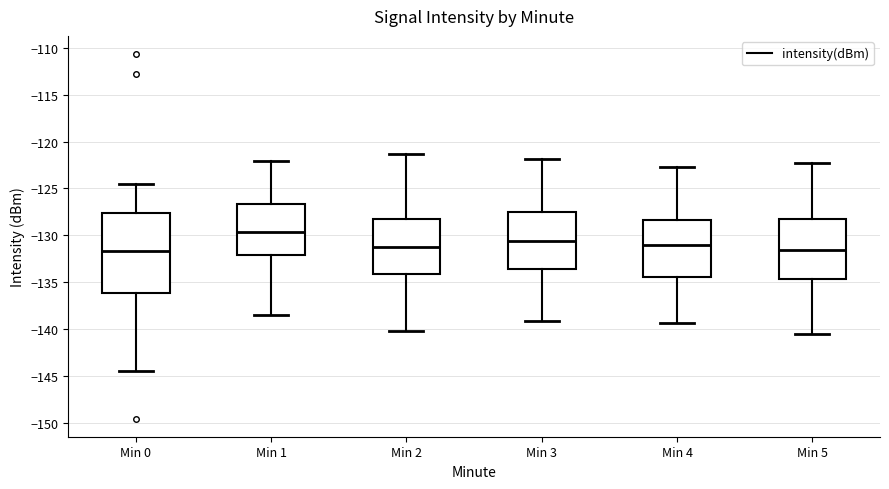

Reading left to right, read every box against the y-axis: the position of its median line, the range the box covers, and the ends of its whiskers. The values are not printed on the chart, so give them approximately, as read against the axis.

Min 0: median -131.5, box -136.0 to -127.5, whiskers -144.5 to -124.5
Min 1: median -129.5, box -132.0 to -126.5, whiskers -138.5 to -122.0
Min 2: median -131.0, box -134.0 to -128.0, whiskers -140.0 to -121.5
Min 3: median -130.5, box -133.5 to -127.5, whiskers -139.0 to -122.0
Min 4: median -131.0, box -134.5 to -128.5, whiskers -139.5 to -122.5
Min 5: median -131.5, box -134.5 to -128.5, whiskers -140.5 to -122.5